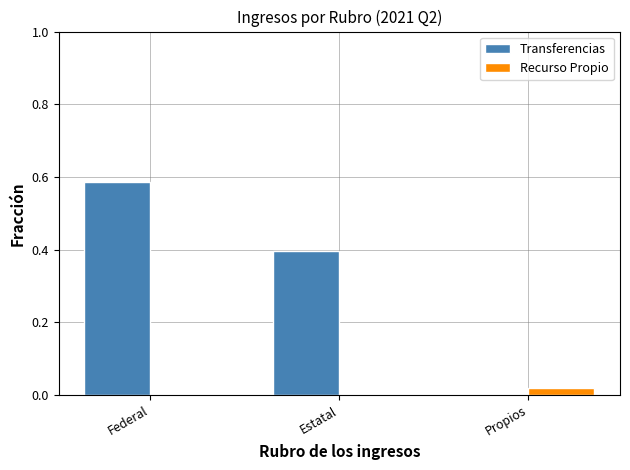

Between Federal and Estatal, which series saw the biggest shift?

Transferencias